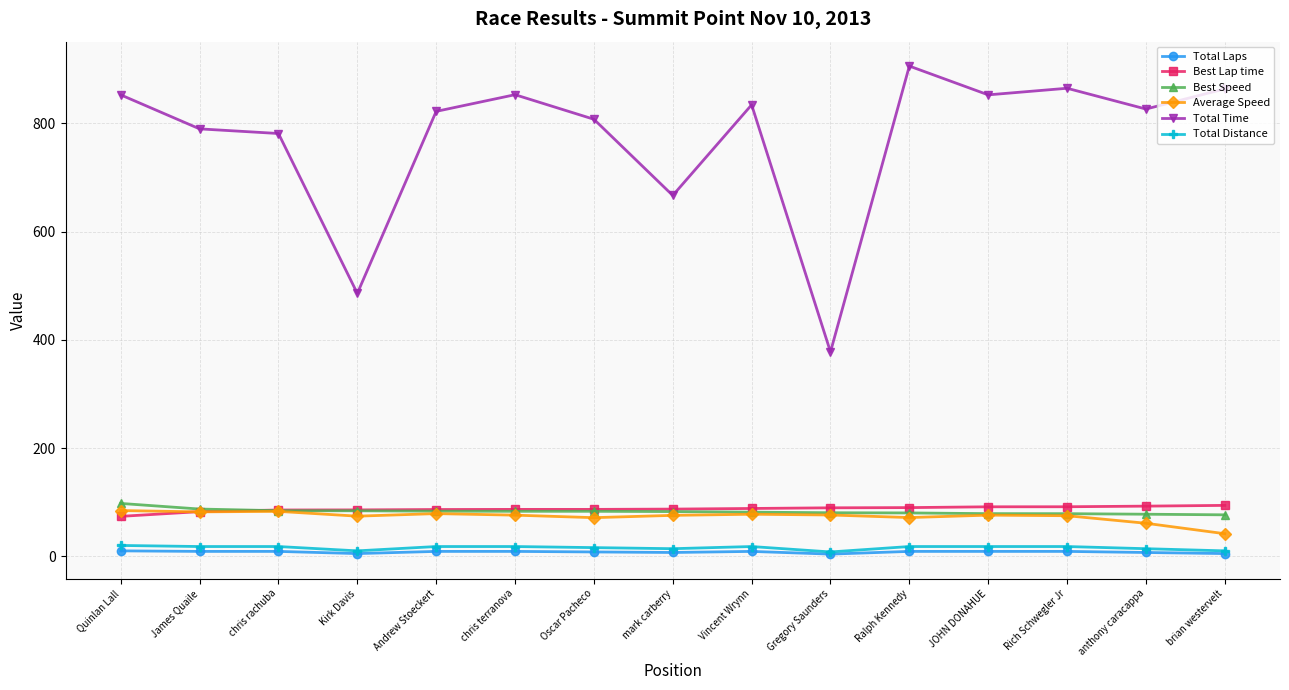

True or false: Average Speed has a value of 130.0 at James Quaile.

False